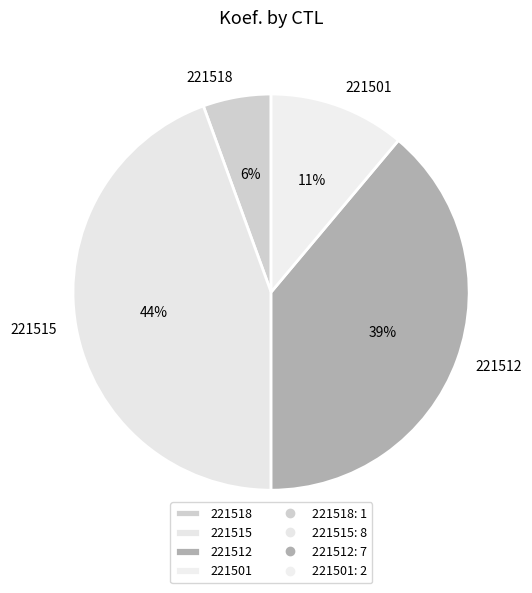

Rank the categories by value from lowest to highest.

221518, 221501, 221512, 221515